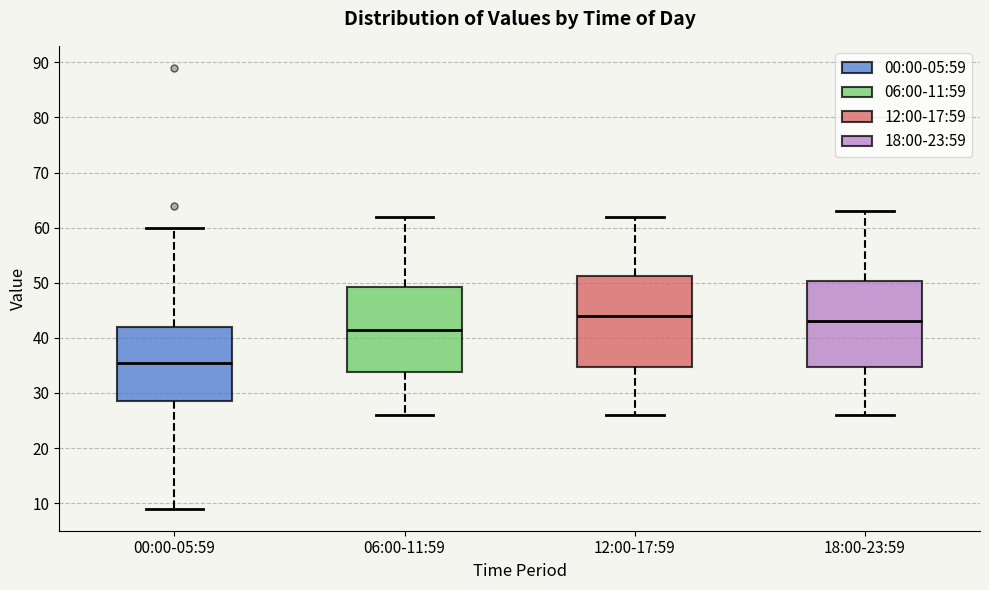

Where does the lower whisker of the box for 18:00-23:59 end on the y-axis? The values are not printed on the chart, so give them approximately, as read against the axis.

26